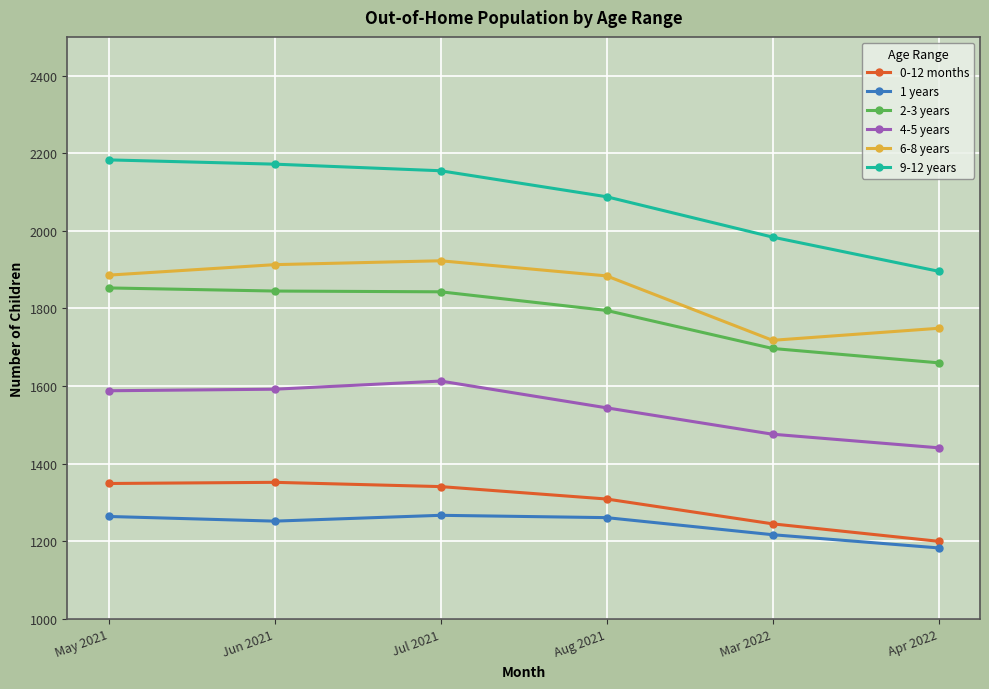

Where is 4-5 years nearest to the value 1527?

Aug 2021